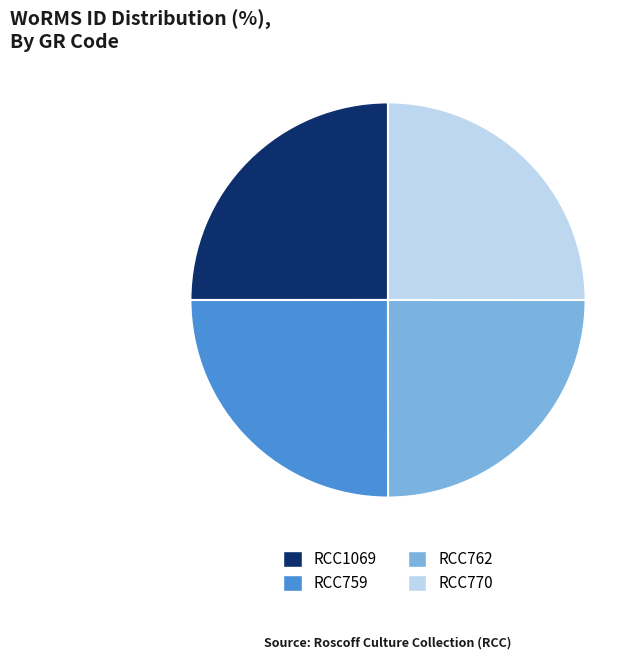

True or false: RCC762 accounts for 25% of the total.

True